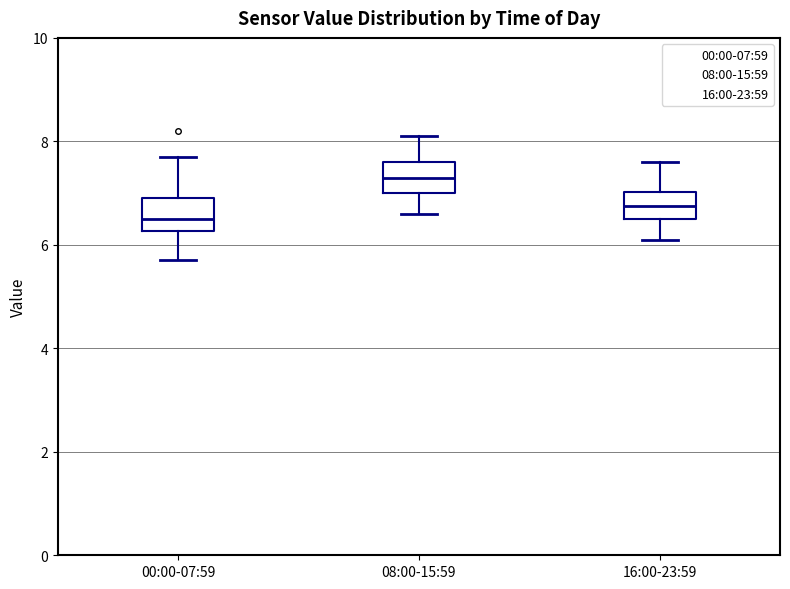

Where is the lower edge of the box for 08:00-15:59 on the y-axis? The values are not printed on the chart, so give them approximately, as read against the axis.

7.0